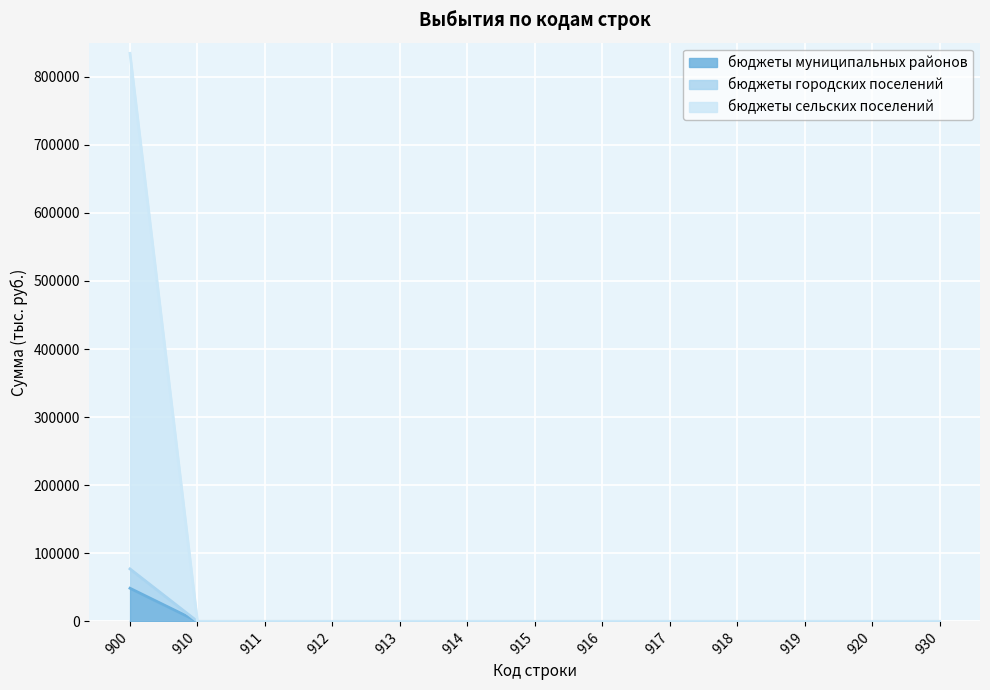

What are all the series names shown in the legend?

бюджеты муниципальных районов, бюджеты городских поселений, бюджеты сельских поселений